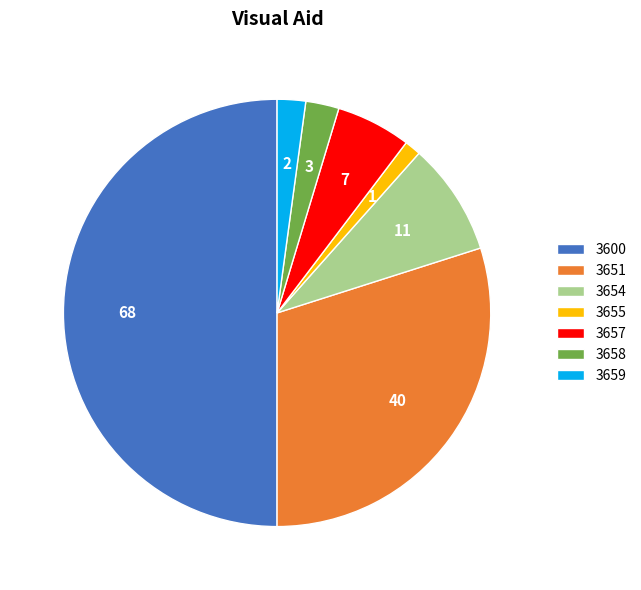

Combined, do 3600 and 3657 account for over 50%?

Yes